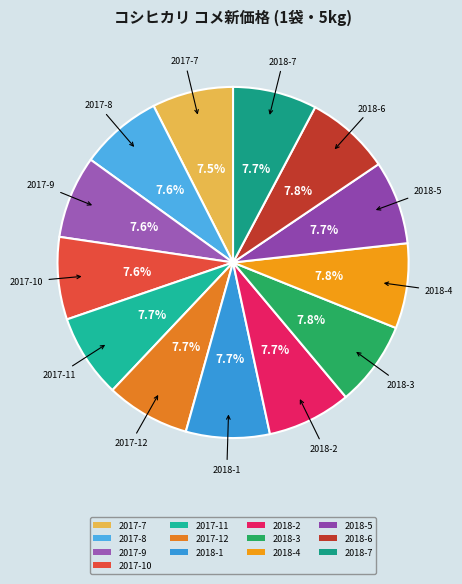

Does any single category account for the majority?

No